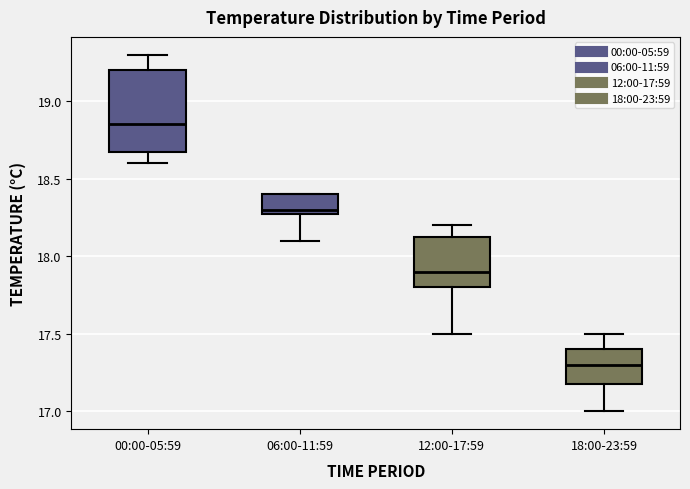

Where is the upper edge of the box for 00:00-05:59 on the y-axis? The values are not printed on the chart, so give them approximately, as read against the axis.

19.20